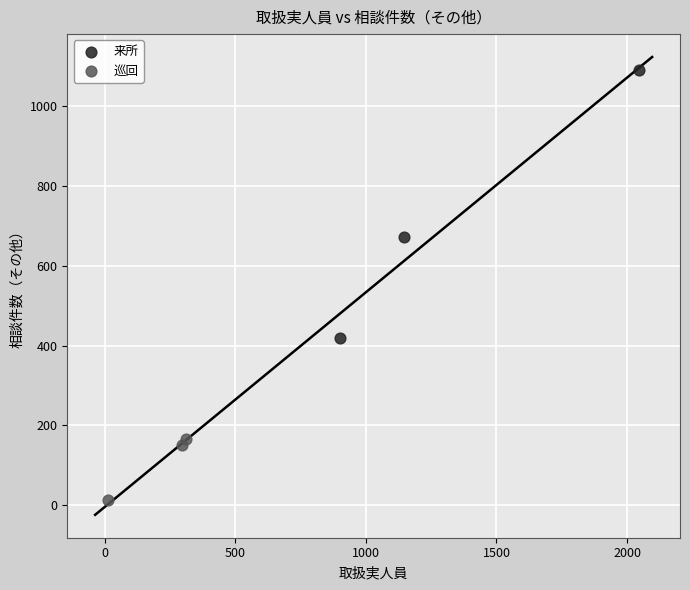

Which series reaches the minimum Y coordinate?

巡回